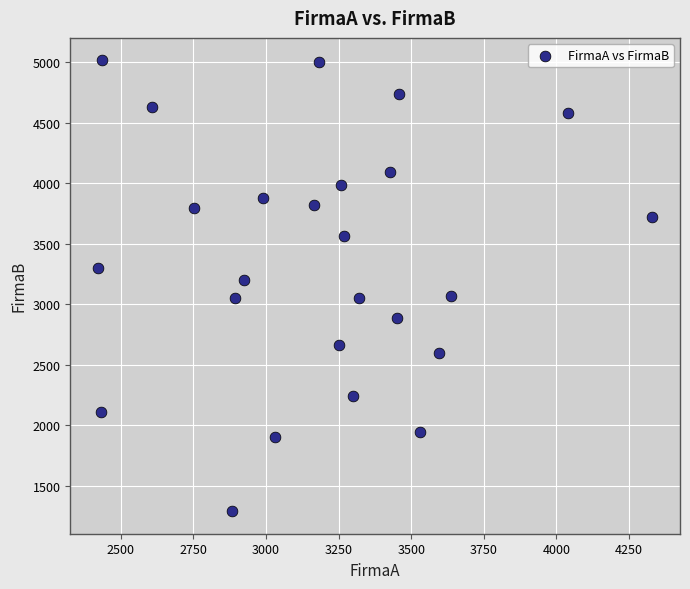

What is the range of Y values (max minus min)?

3723.8